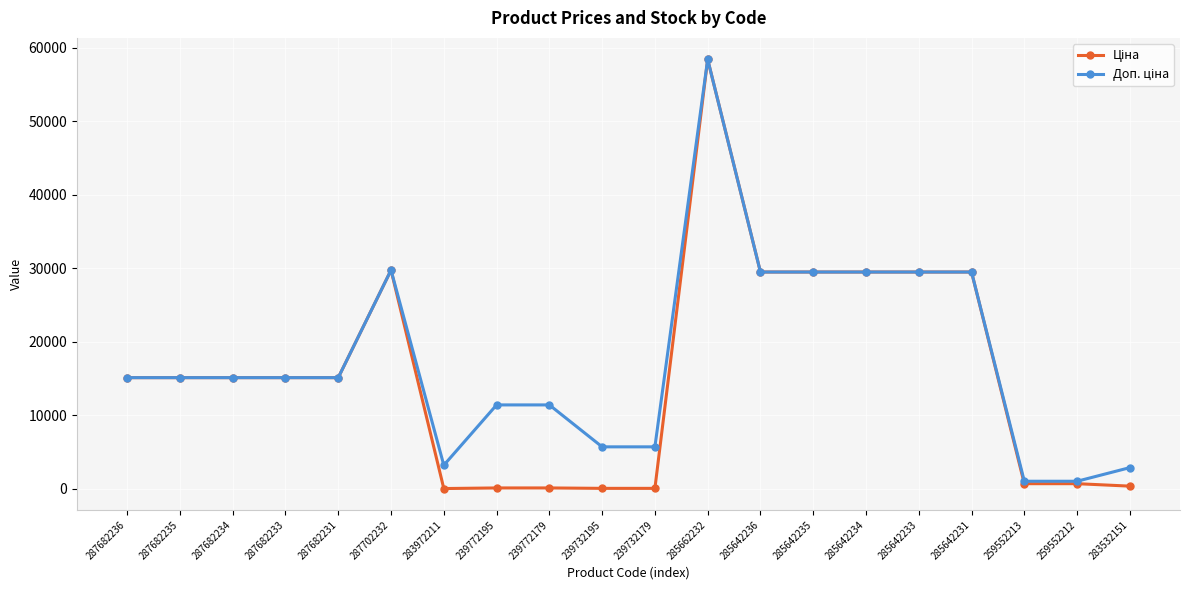

How many lines are shown in the chart?

2